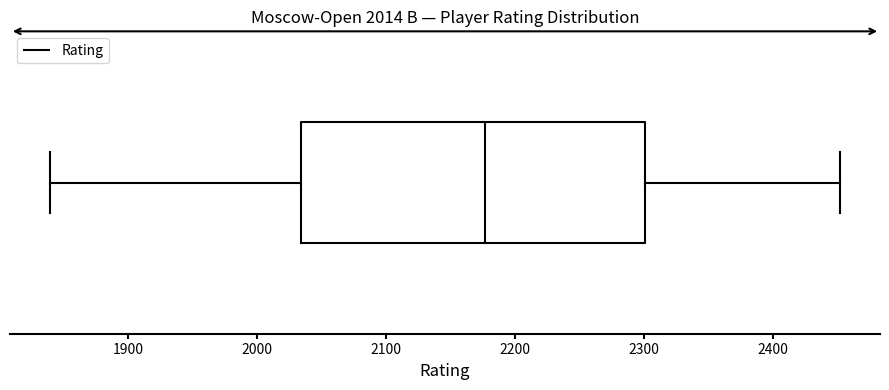

Where is the right edge of the box on the x-axis? The values are not printed on the chart, so give them approximately, as read against the axis.

2300